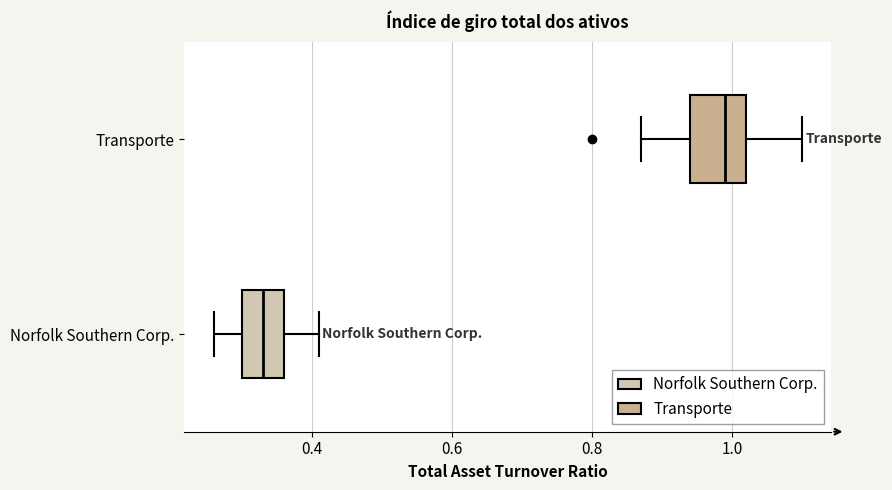

Which box has the furthest to the right median line?

Transporte